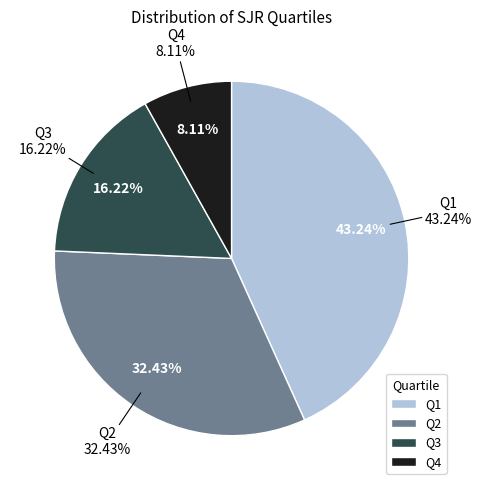

What percentage is NOT represented by Q4?

91.9%